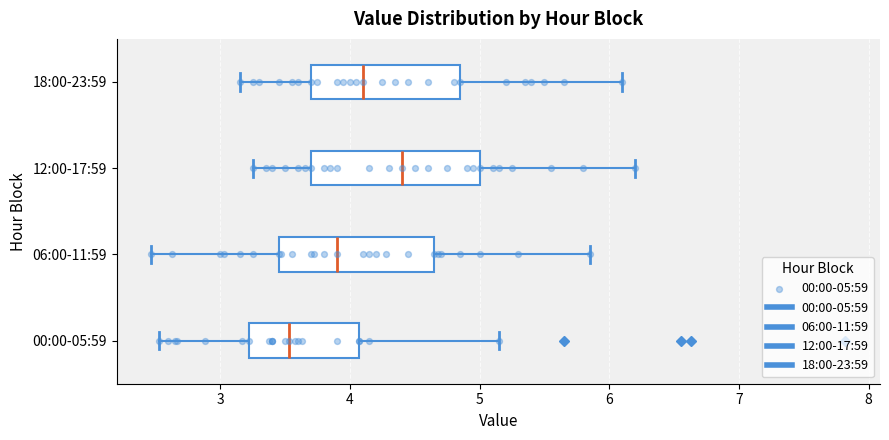

Reading bottom to top, read every box against the x-axis: the position of its median line, the range the box covers, and the ends of its whiskers. The values are not printed on the chart, so give them approximately, as read against the axis.

00:00-05:59: median 3.5, box 3.2 to 4.1, whiskers 2.5 to 5.2
06:00-11:59: median 3.9, box 3.5 to 4.7, whiskers 2.5 to 5.9
12:00-17:59: median 4.4, box 3.7 to 5.0, whiskers 3.3 to 6.2
18:00-23:59: median 4.1, box 3.7 to 4.9, whiskers 3.2 to 6.1